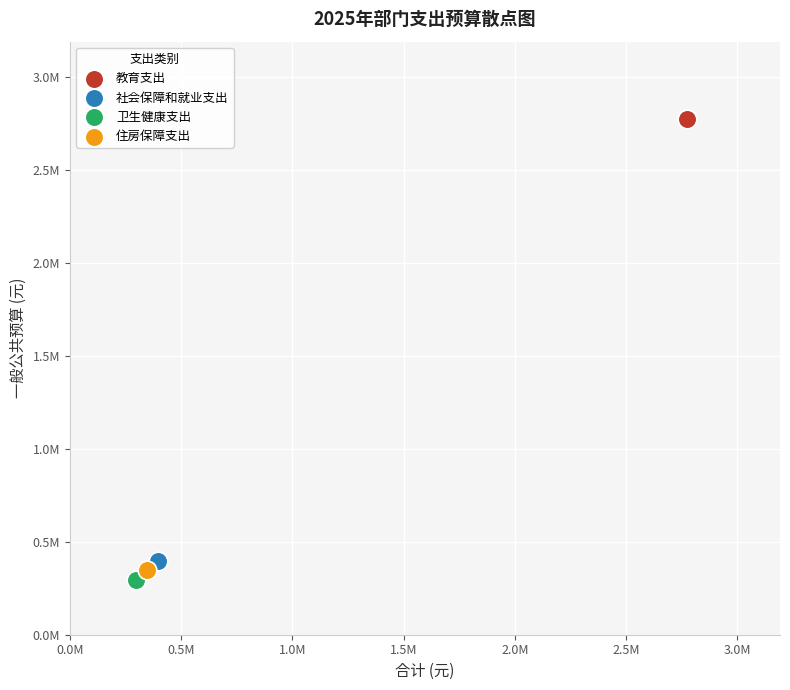

What are all the series names shown in the legend?

教育支出, 社会保障和就业支出, 卫生健康支出, 住房保障支出